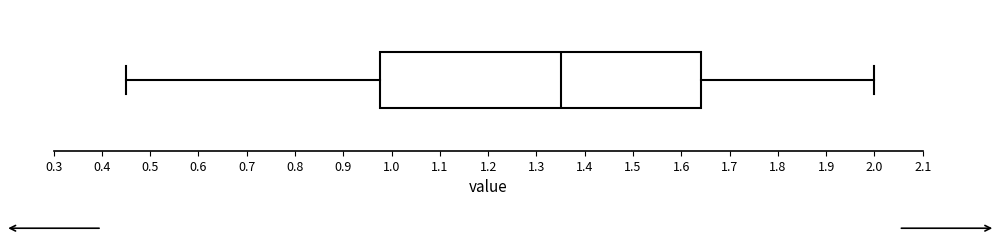

Read this box plot against the x-axis: the position of the median line, the range covered by the box, and the ends of both whiskers. The values are not printed on the chart, so give them approximately, as read against the axis.

median 1.35, box 0.98 to 1.64, whiskers 0.45 to 2.00